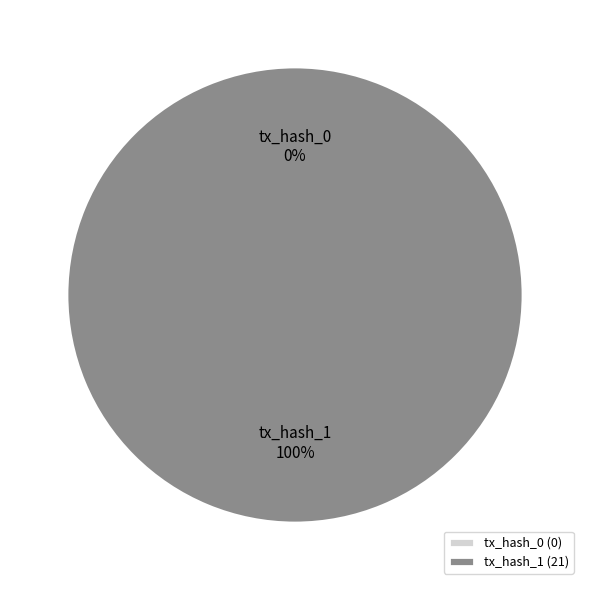

Is the sum of tx_hash_0 and tx_hash_1 greater than half?

Yes